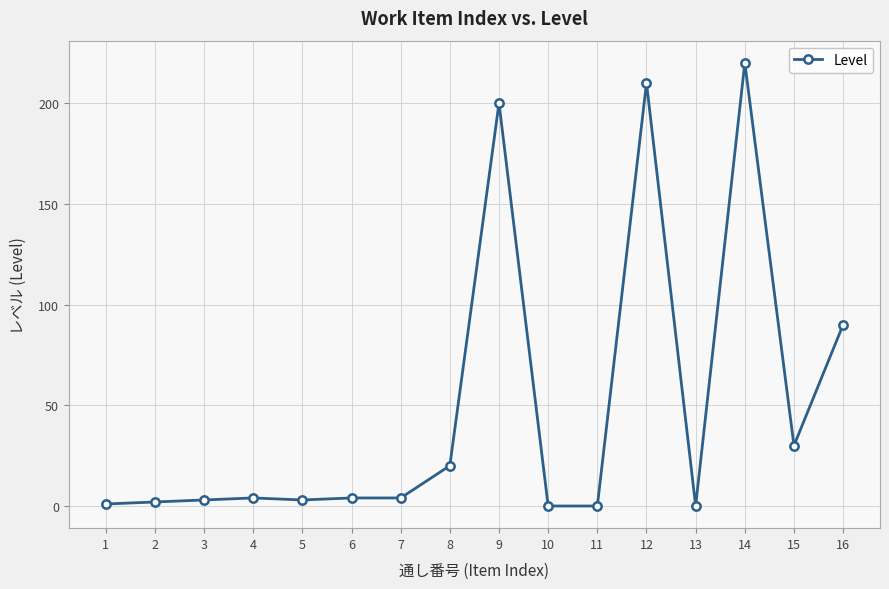

Reading left to right, transcribe all the data shown in this chart.

1	2	3	4	3	4	4	20	200	0	0	210	0	220	30	90